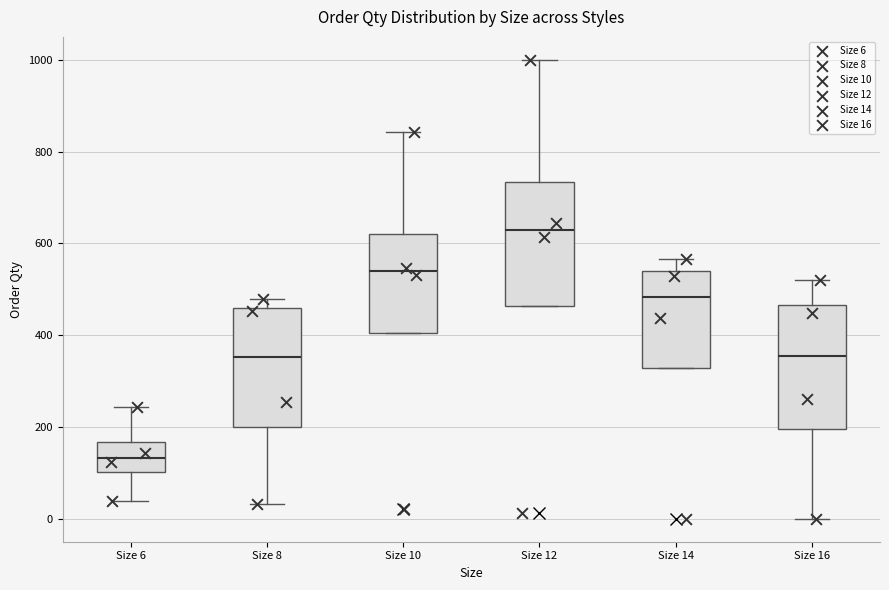

Reading left to right, transcribe this box plot: for each box, give where its median line is, the range the box spans, and where its two whiskers end, as read against the y-axis. The values are not printed on the chart, so give them approximately, as read against the axis.

Size 6: median 140, box 100 to 160, whiskers 40 to 240
Size 8: median 360, box 200 to 460, whiskers 40 to 480
Size 10: median 540, box 400 to 620, whiskers 400 to 840
Size 12: median 620, box 460 to 740, whiskers 460 to 1000
Size 14: median 480, box 320 to 540, whiskers 320 to 560
Size 16: median 360, box 200 to 460, whiskers 0 to 520